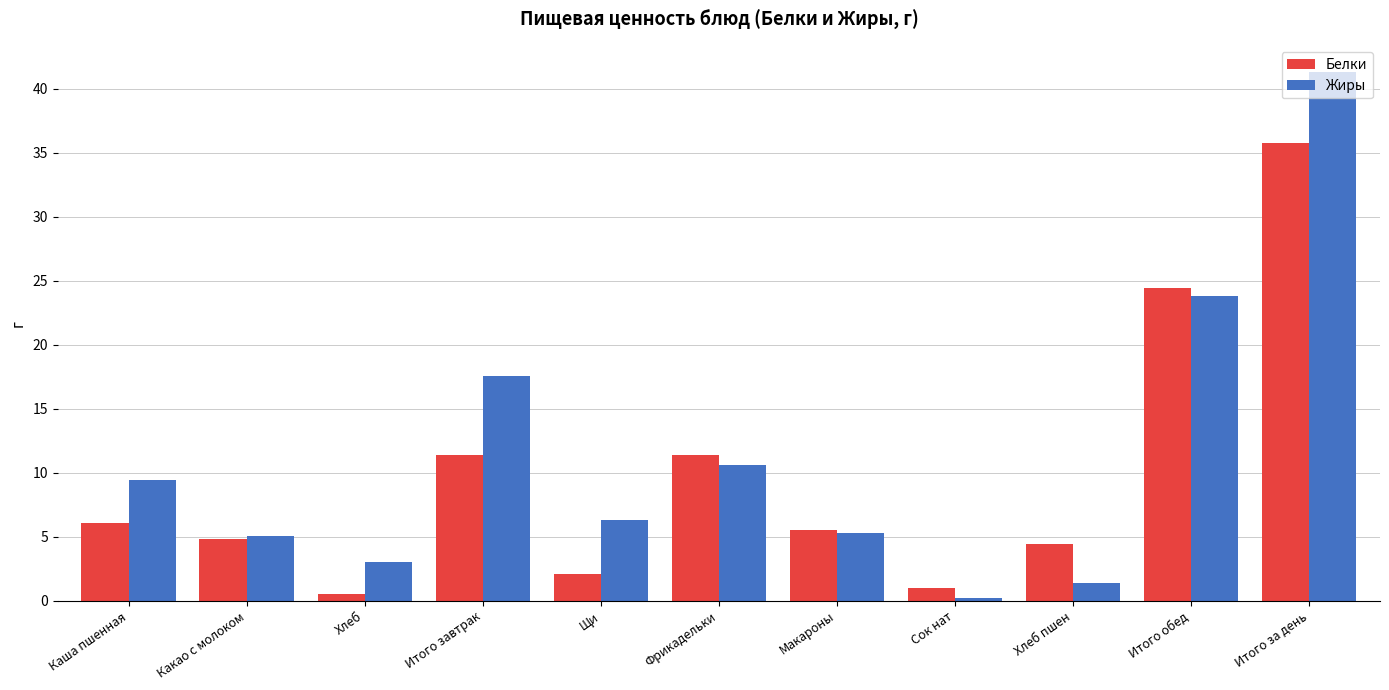

Rank the series by their maximum value, from lowest to highest.

Белки, Жиры